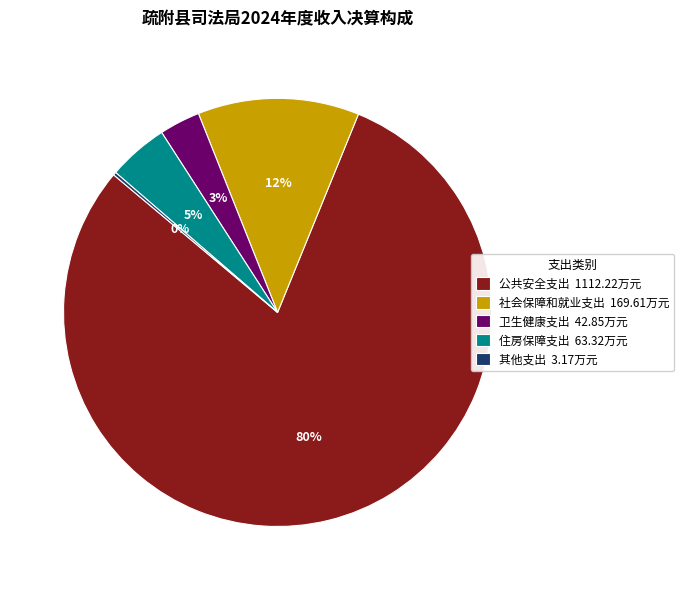

Do 卫生健康支出 42.85万元 and 社会保障和就业支出 169.61万元 together represent more than half of the pie?

No